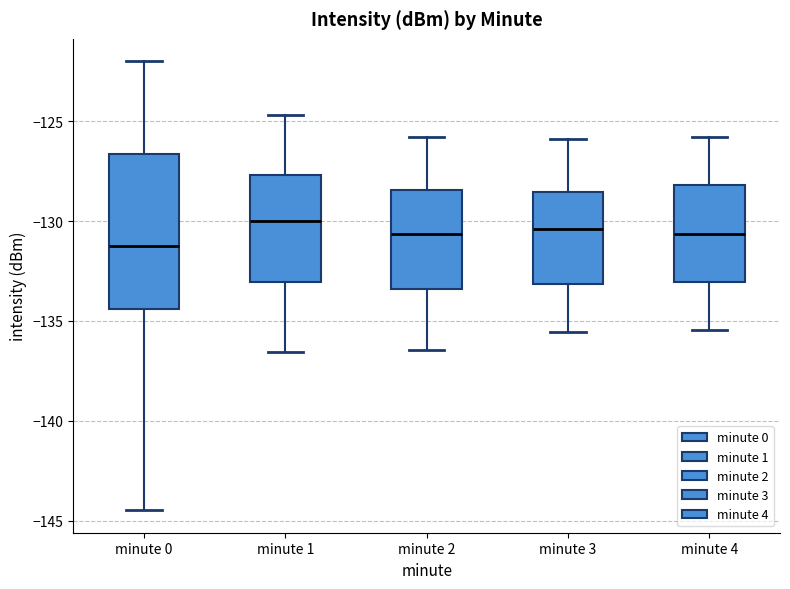

Where is the lower edge of the box for minute 0 on the y-axis? The values are not printed on the chart, so give them approximately, as read against the axis.

-134.5